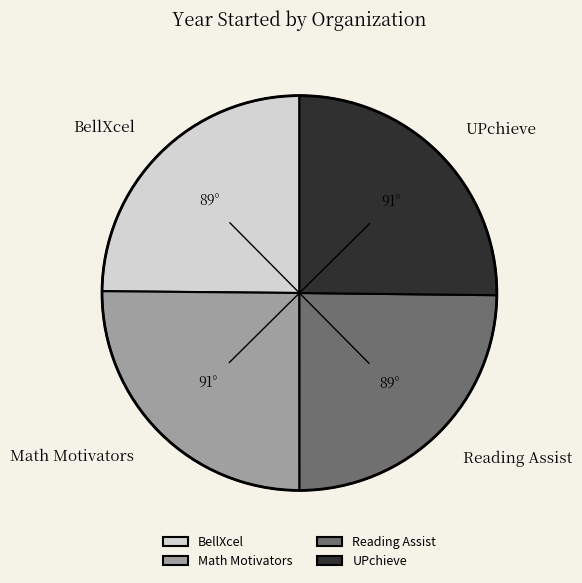

Approximately how many times larger is the value at BellXcel compared to Reading Assist?

1.0